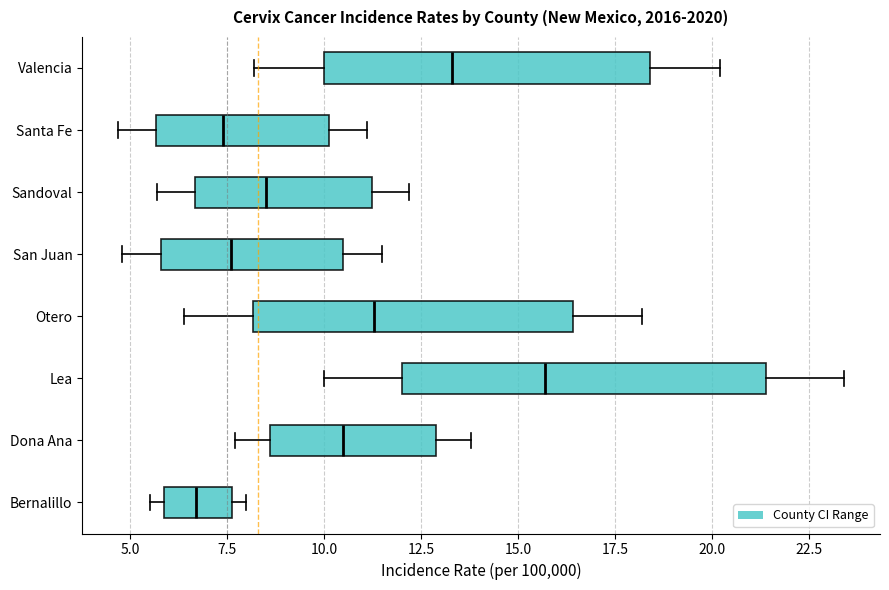

Reading bottom to top, transcribe this box plot: for each box, give where its median line is, the range the box spans, and where its two whiskers end, as read against the x-axis. The values are not printed on the chart, so give them approximately, as read against the axis.

Bernalillo: median 6.5, box 6.0 to 7.5, whiskers 5.5 to 8.0
Dona Ana: median 10.5, box 8.5 to 13.0, whiskers 7.5 to 14.0
Lea: median 15.5, box 12.0 to 21.5, whiskers 10.0 to 23.5
Otero: median 11.5, box 8.0 to 16.5, whiskers 6.5 to 18.0
San Juan: median 7.5, box 6.0 to 10.5, whiskers 5.0 to 11.5
Sandoval: median 8.5, box 6.5 to 11.0, whiskers 5.5 to 12.0
Santa Fe: median 7.5, box 5.5 to 10.0, whiskers 4.5 to 11.0
Valencia: median 13.5, box 10.0 to 18.5, whiskers 8.0 to 20.0